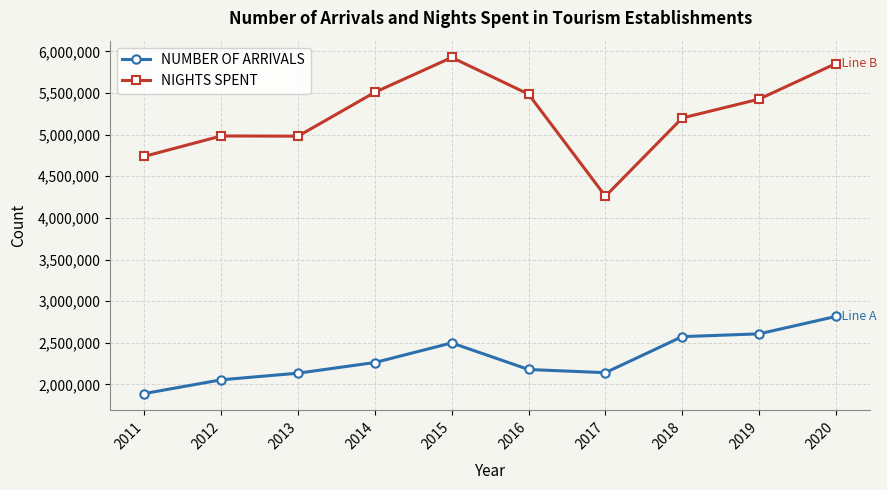

What is the value of the NIGHTS SPENT point at the 10th from the left?

5853519